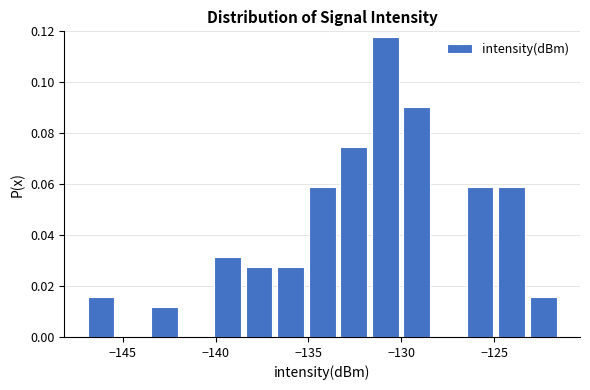

Around what value on the x-axis is the tallest bar? Give the approximate position of its centre, as read against the axis.

-131.0